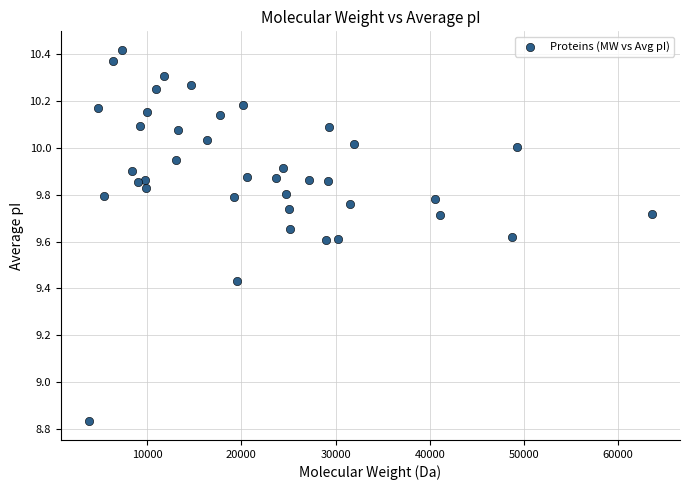

What is the range of Y values (max minus min)?

1.6